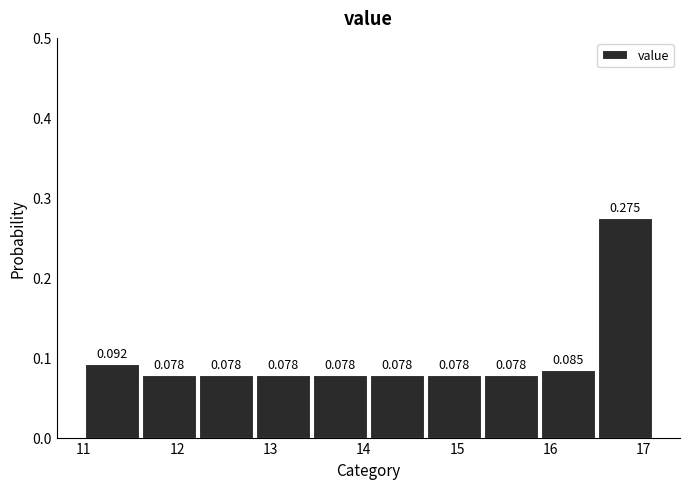

What is the height of the bar covering 12.83 to 13.44 on the x-axis? The bar edges are not printed on the chart, so give them approximately, as read against the axis.

0.078